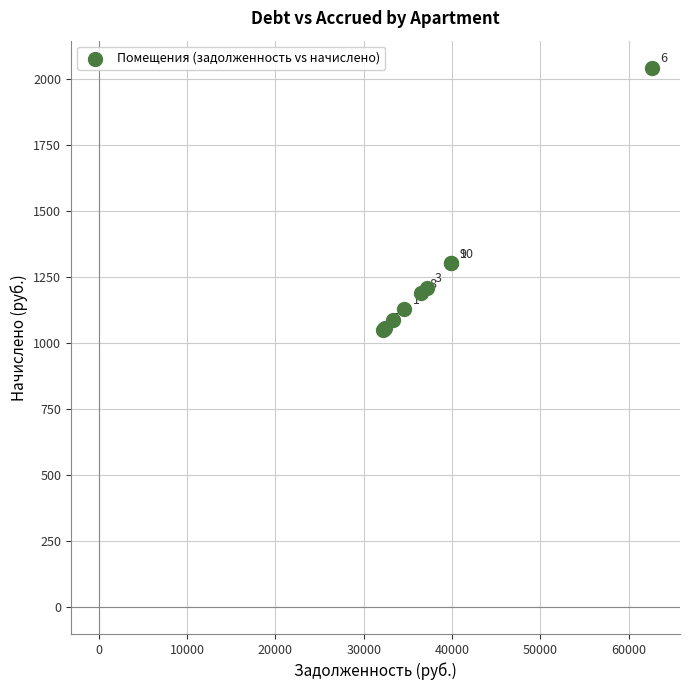

What Y value in the scatter plot is closest to 1547?

1302.0